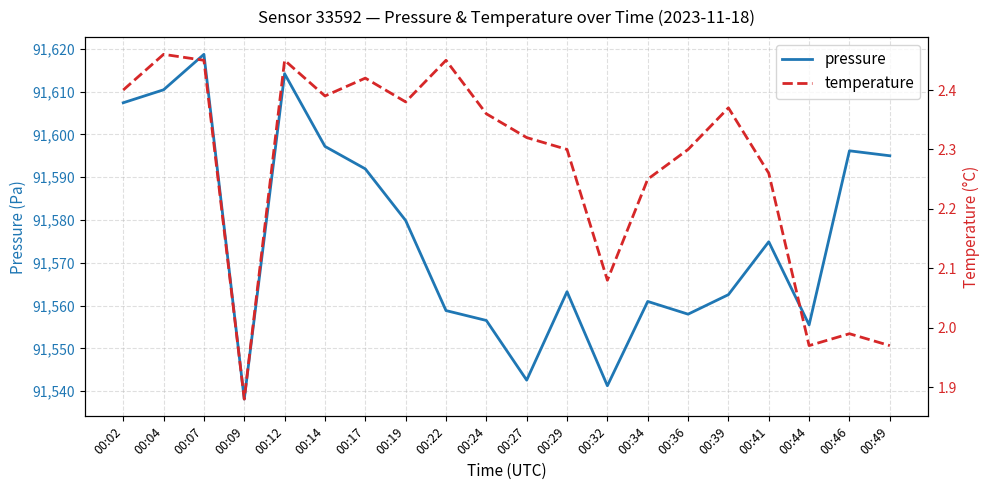

How many lines are shown in the chart?

2